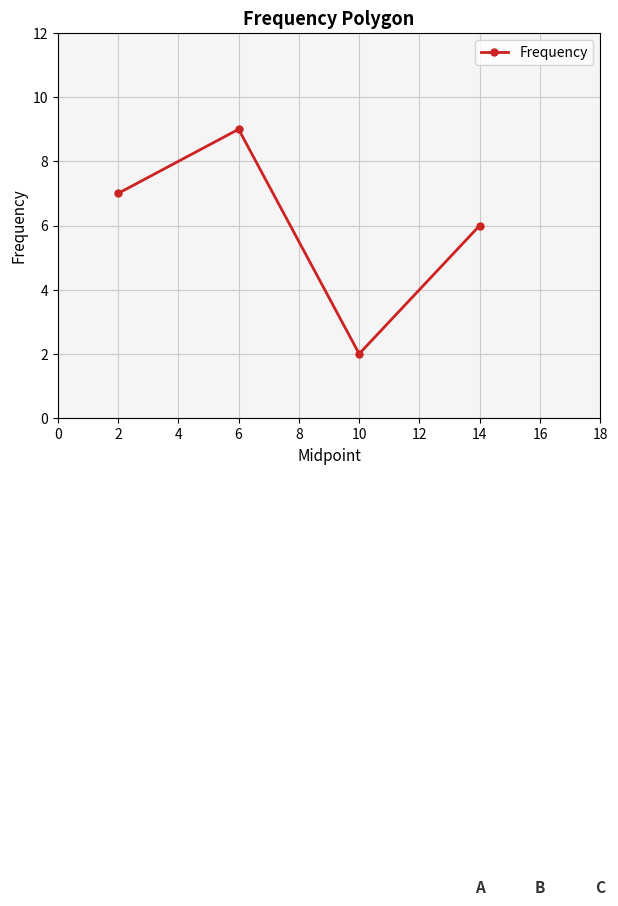

List the labels in order of value, smallest first.

10, 14, 2, 6